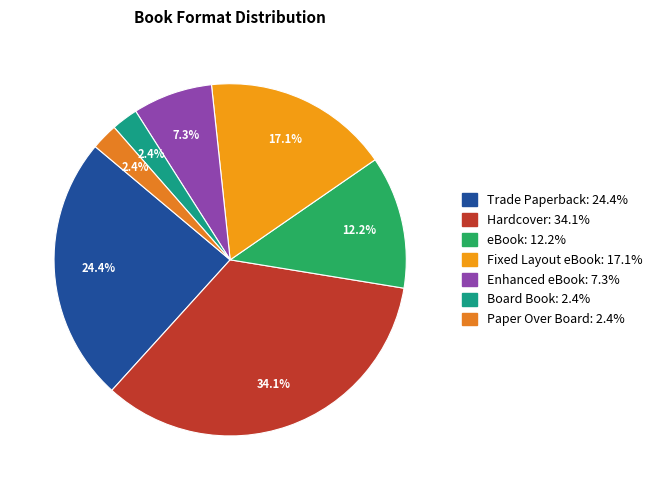

What portion of the pie excludes Fixed Layout eBook?

82.9%